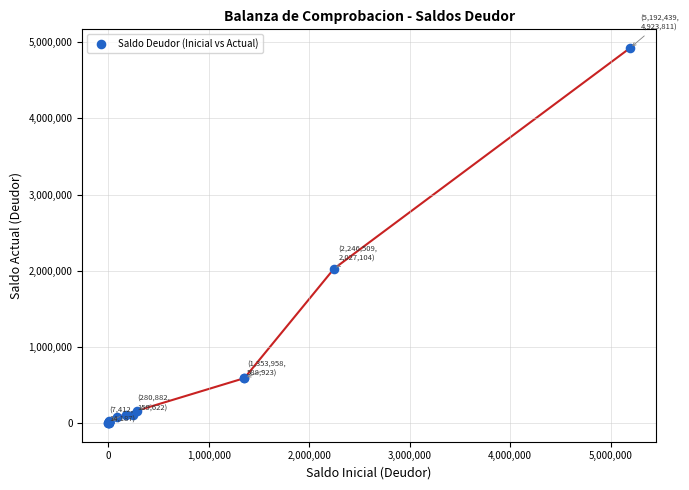

What Y value in the scatter plot is closest to 2462197?

2027103.5